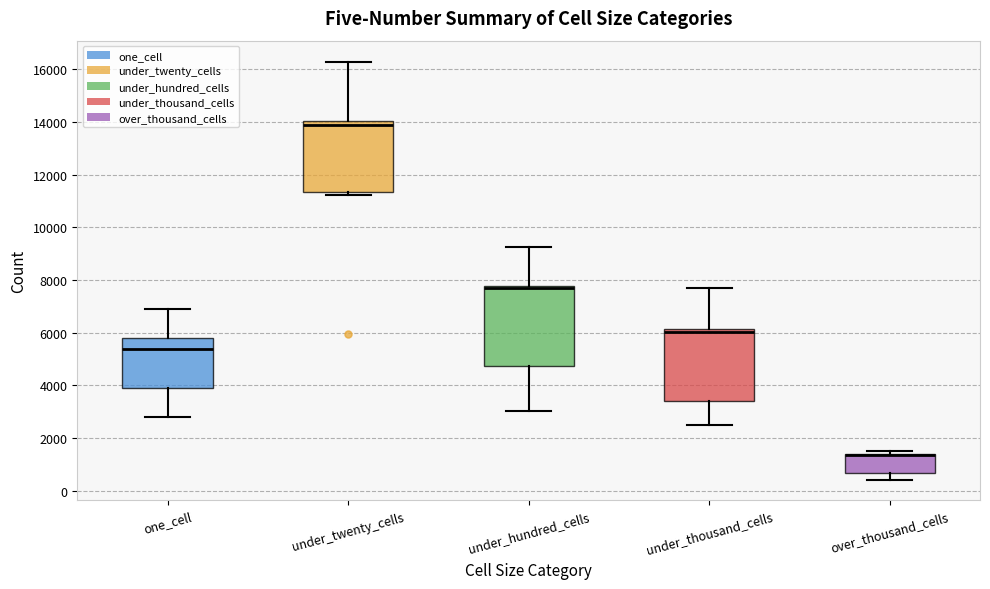

Reading left to right, read every box against the y-axis: the position of its median line, the range the box covers, and the ends of its whiskers. The values are not printed on the chart, so give them approximately, as read against the axis.

one_cell: median 5400, box 3800 to 5800, whiskers 2800 to 6800
under_twenty_cells: median 13800, box 11400 to 14000, whiskers 11200 to 16200
under_hundred_cells: median 7600, box 4800 to 7800, whiskers 3000 to 9200
under_thousand_cells: median 6000, box 3400 to 6200, whiskers 2400 to 7600
over_thousand_cells: median 1400 (drawn on the box's upper edge), box 600 to 1400, whiskers 400 to 1600